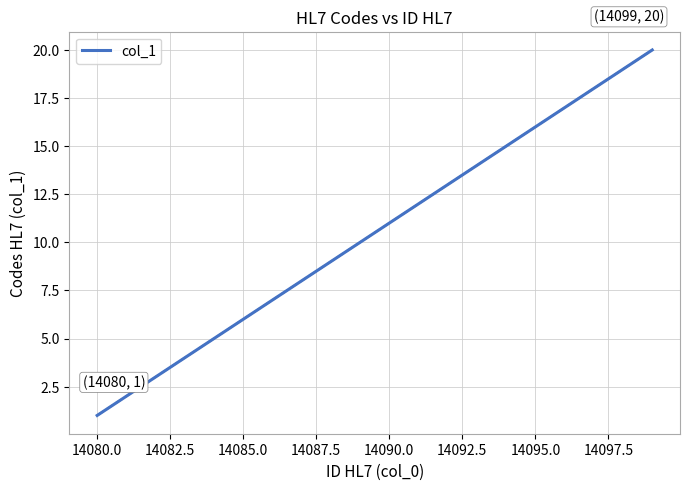

What is the maximum value shown in the chart?

20